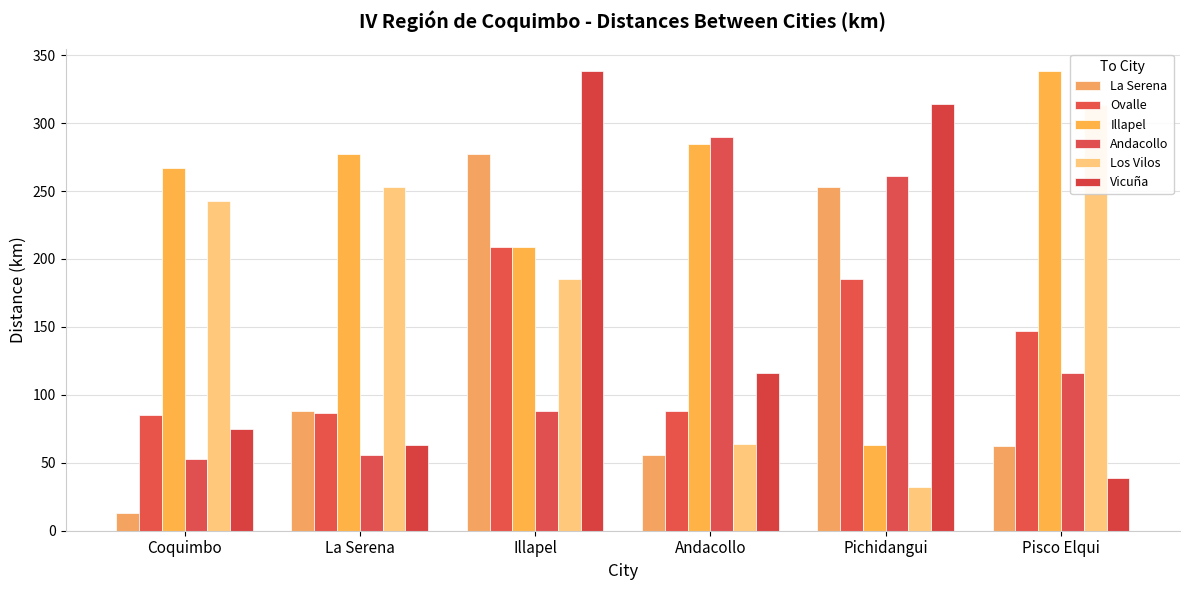

Reading left to right, extract all data points from this chart.

La Serena: Coquimbo=13	La Serena=88	Illapel=277	Andacollo=56	Pichidangui=253	Pisco Elqui=62
Ovalle: Coquimbo=85	La Serena=87	Illapel=209	Andacollo=88	Pichidangui=185	Pisco Elqui=147
Illapel: Coquimbo=267	La Serena=277	Illapel=209	Andacollo=285	Pichidangui=63	Pisco Elqui=338
Andacollo: Coquimbo=53	La Serena=56	Illapel=88	Andacollo=290	Pichidangui=261	Pisco Elqui=116
Los Vilos: Coquimbo=243	La Serena=253	Illapel=185	Andacollo=64	Pichidangui=32	Pisco Elqui=313
Vicuña: Coquimbo=75	La Serena=63	Illapel=338	Andacollo=116	Pichidangui=314	Pisco Elqui=39